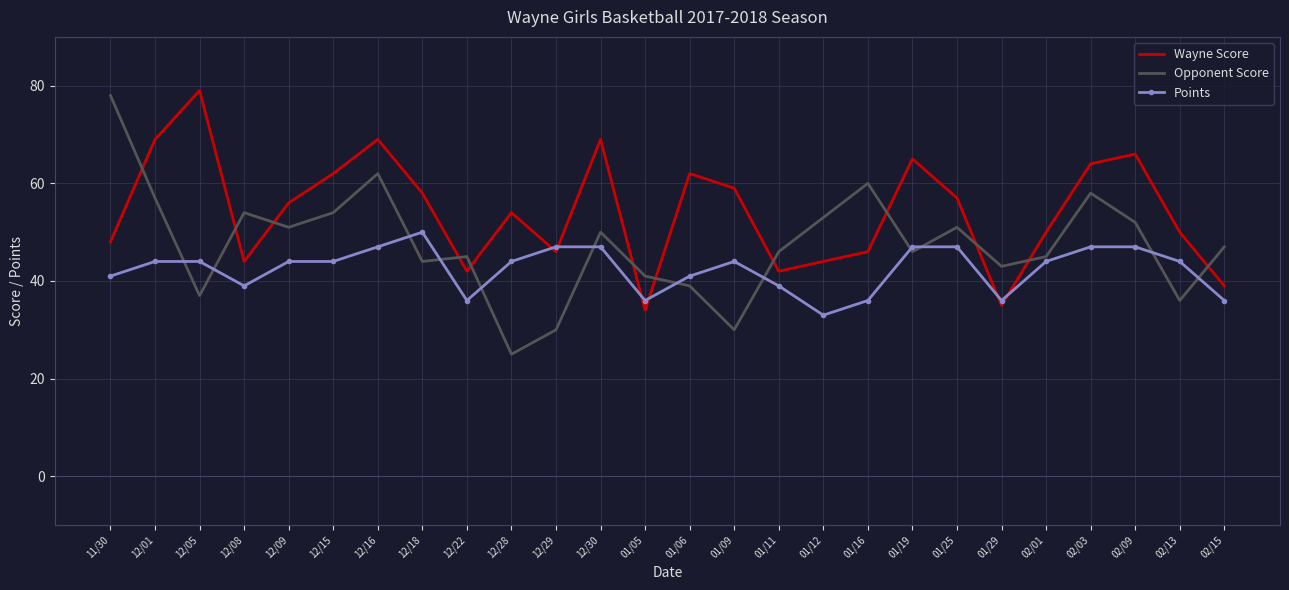

What are all the series names shown in the legend?

Wayne Score, Opponent Score, Points